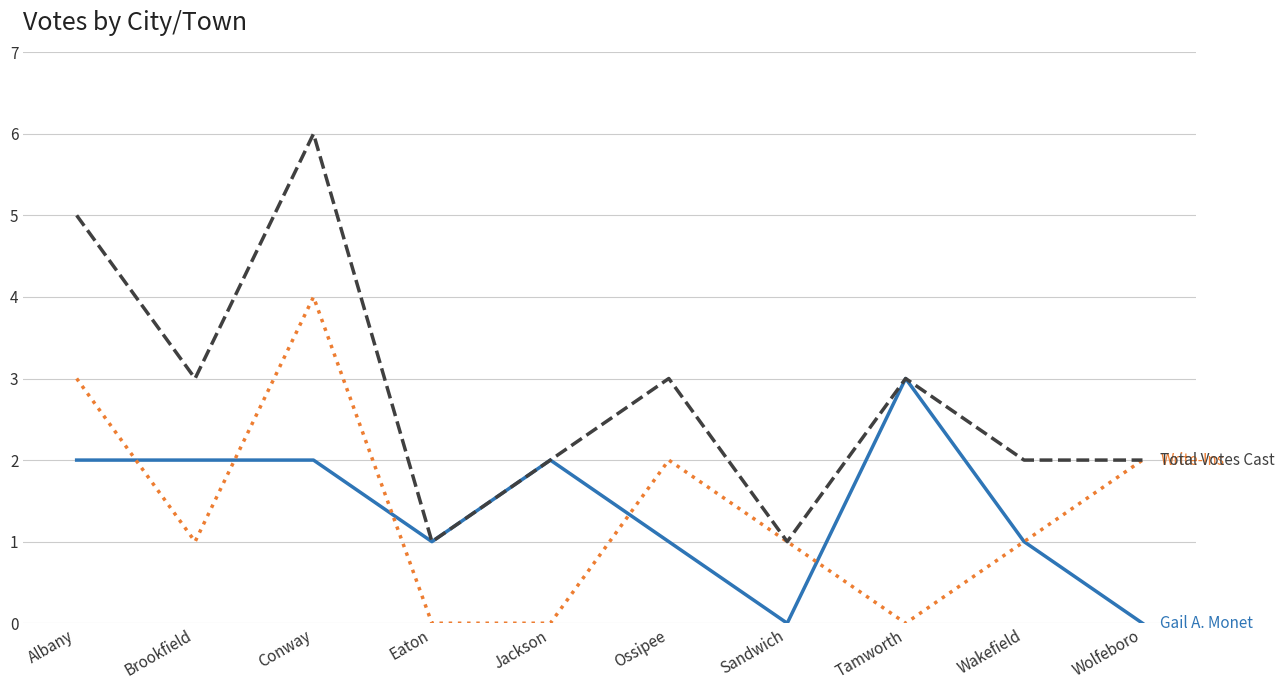

Reading left to right, what are all the values shown in this chart?

Gail A. Monet: 2	2	2	1	2	1	0	3	1	0
Write-Ins: 3	1	4	0	0	2	1	0	1	2
Total Votes Cast: 5	3	6	1	2	3	1	3	2	2